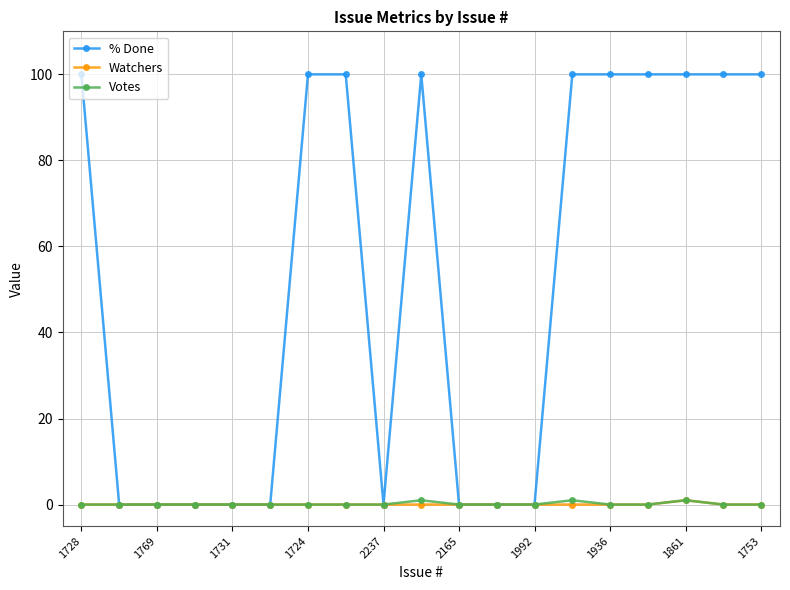

Which series has the widest spread of values?

% Done